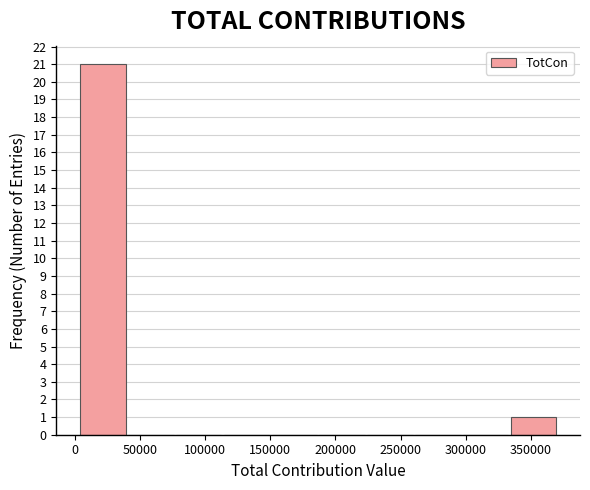

Over which range of the x-axis is the bar tallest?

5000 to 40000